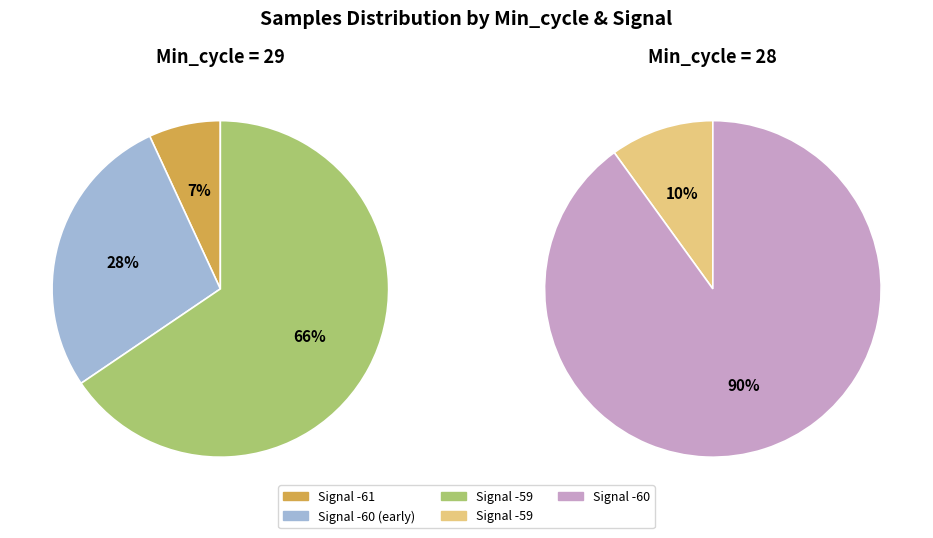

What is the change in value from 29 to 28?

-1